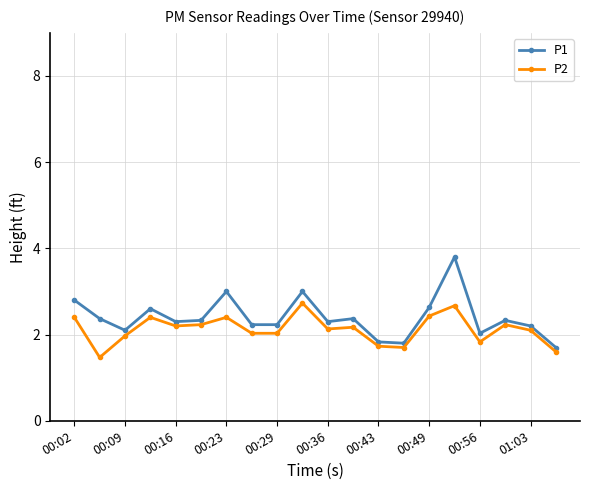

What is the difference between the maximum and second lowest values in the P1 series?

2.0